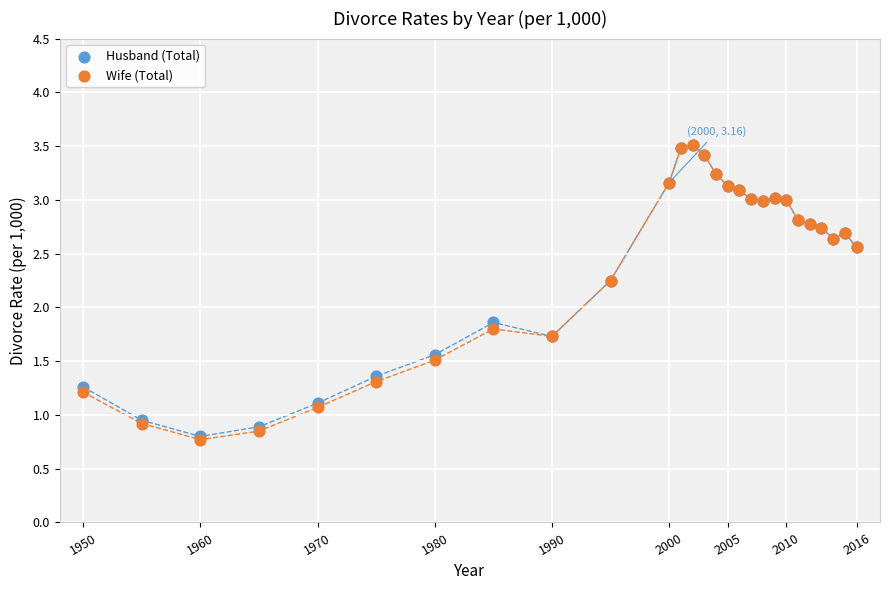

In the Husband (Total) series, what Y value is closest to 2?

1.9